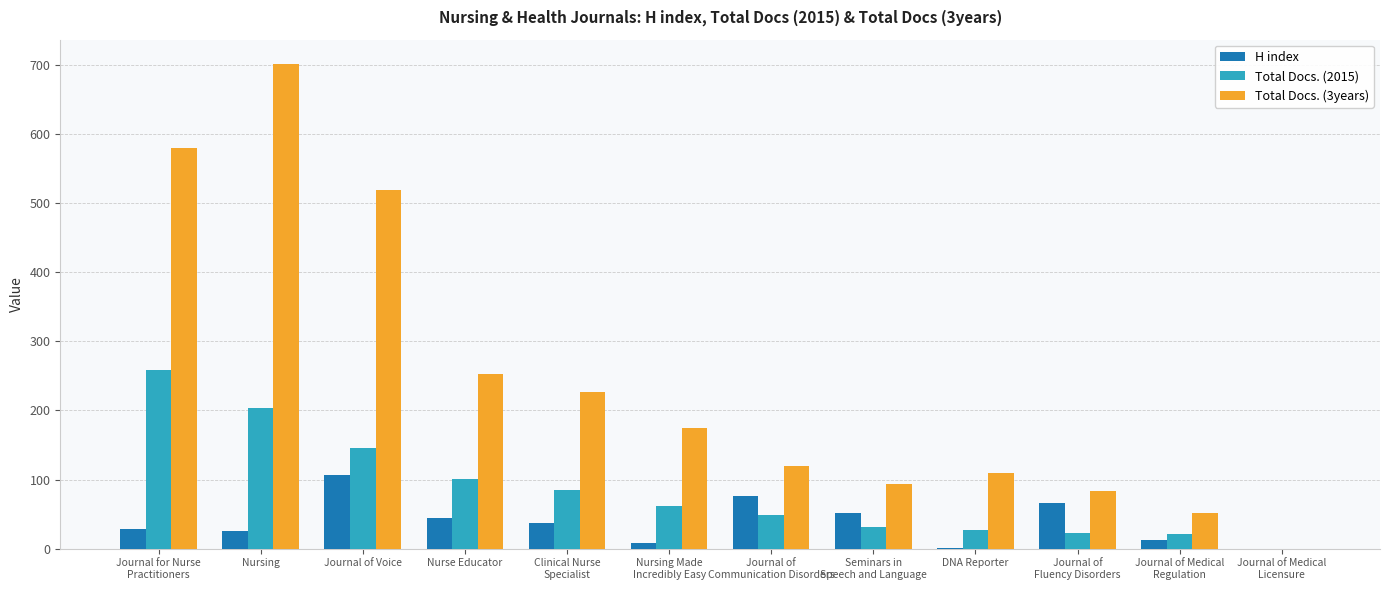

What is the spread (max minus min) of values at Journal of
Fluency Disorders?

61